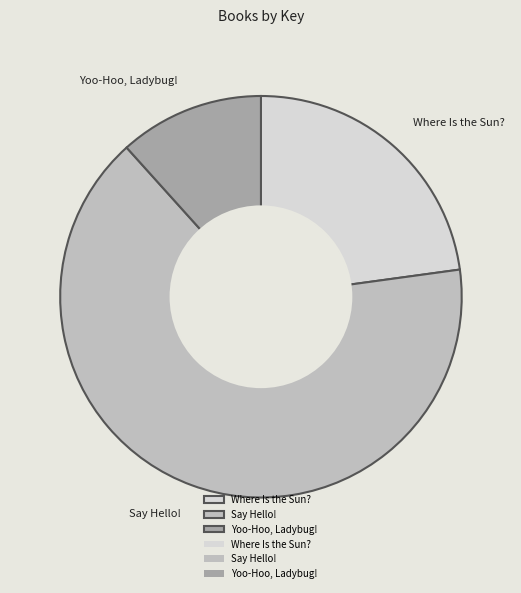

Which slice is the smallest?

Yoo-Hoo, Ladybug!